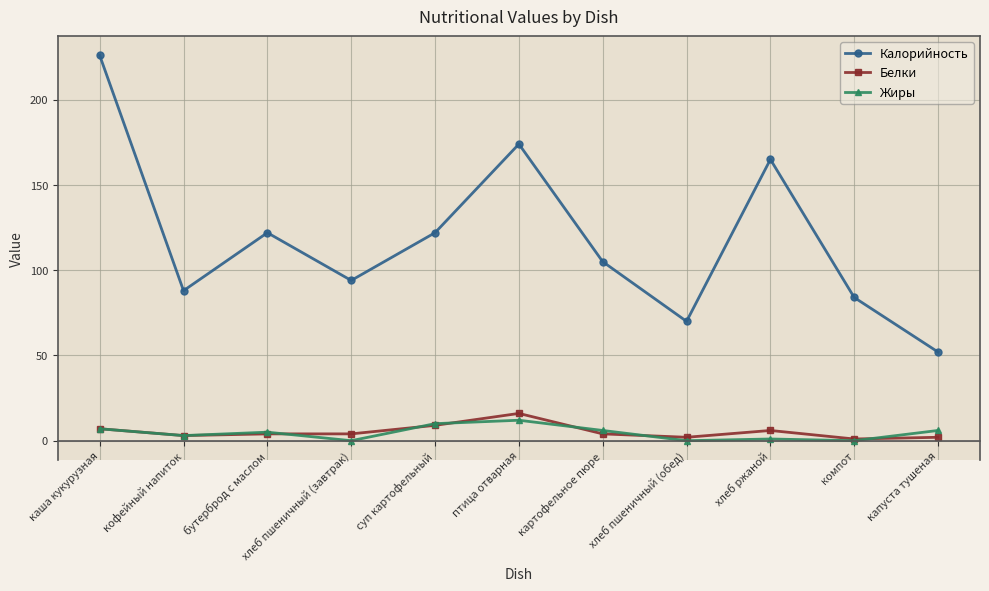

How many data points in Калорийность are less than 105?

5